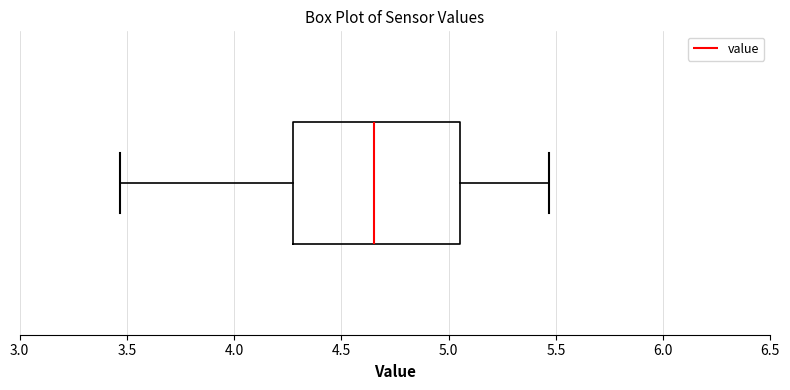

Read this box plot against the x-axis: the position of the median line, the range covered by the box, and the ends of both whiskers. The values are not printed on the chart, so give them approximately, as read against the axis.

median 4.65, box 4.25 to 5.05, whiskers 3.45 to 5.45